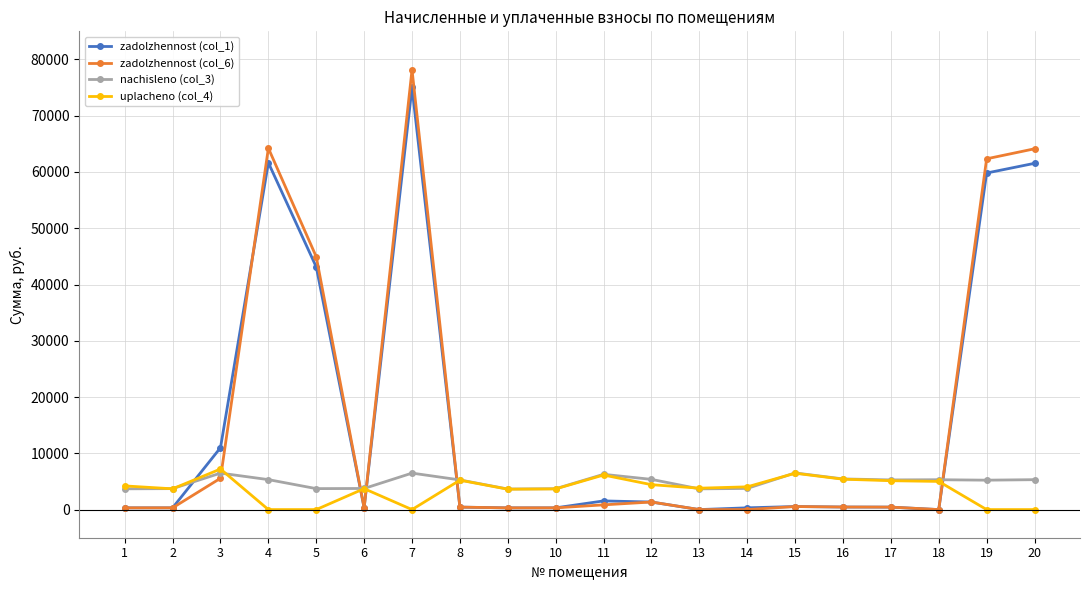

True or false: zadolzhennost (col_1) has more than 0 points higher than both neighbors.

True